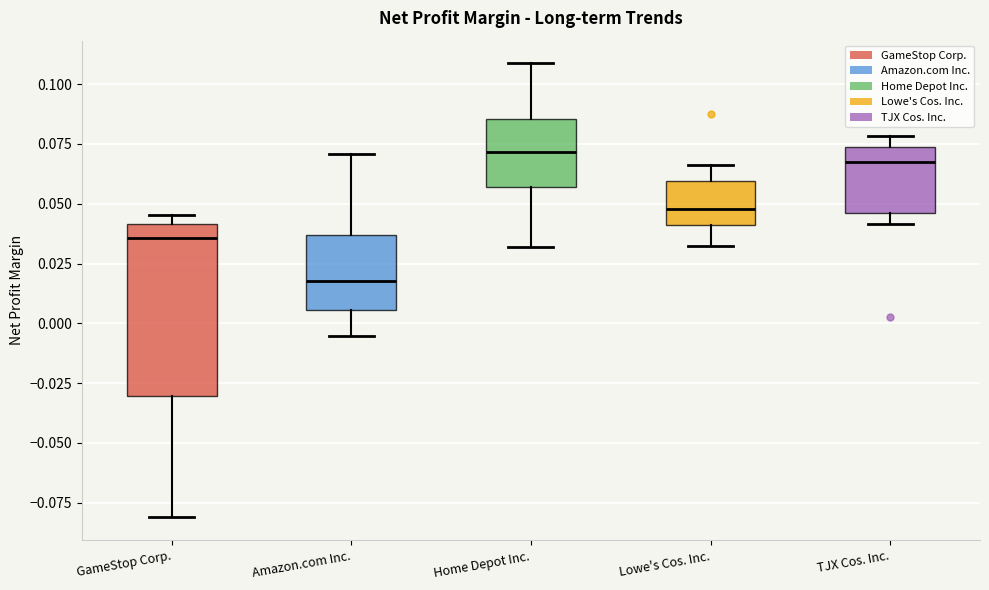

Reading left to right, read every box against the y-axis: the position of its median line, the range the box covers, and the ends of its whiskers. The values are not printed on the chart, so give them approximately, as read against the axis.

GameStop Corp.: median 0.035, box -0.030 to 0.040, whiskers -0.080 to 0.045
Amazon.com Inc.: median 0.020, box 0.005 to 0.035, whiskers -0.005 to 0.070
Home Depot Inc.: median 0.070, box 0.055 to 0.085, whiskers 0.030 to 0.110
Lowe's Cos. Inc.: median 0.050, box 0.040 to 0.060, whiskers 0.035 to 0.065
TJX Cos. Inc.: median 0.070, box 0.045 to 0.075, whiskers 0.040 to 0.080